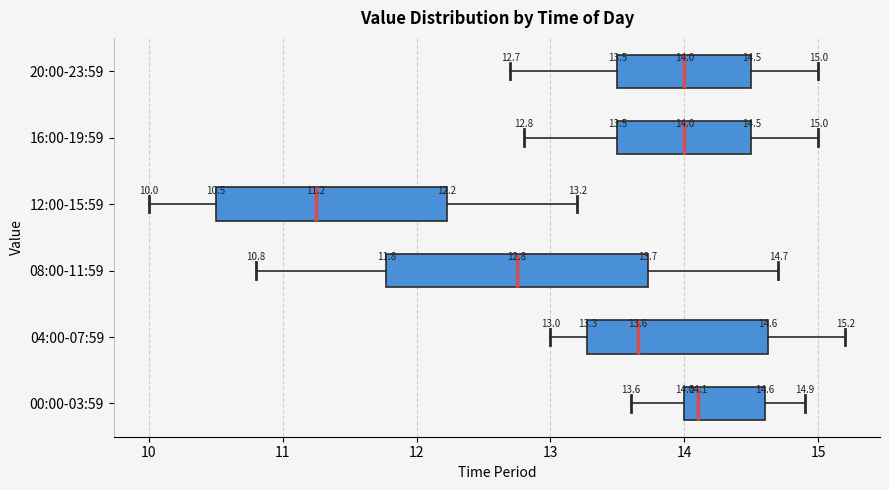

Comparing the boxes themselves (not the whiskers), which one is the widest?

08:00-11:59